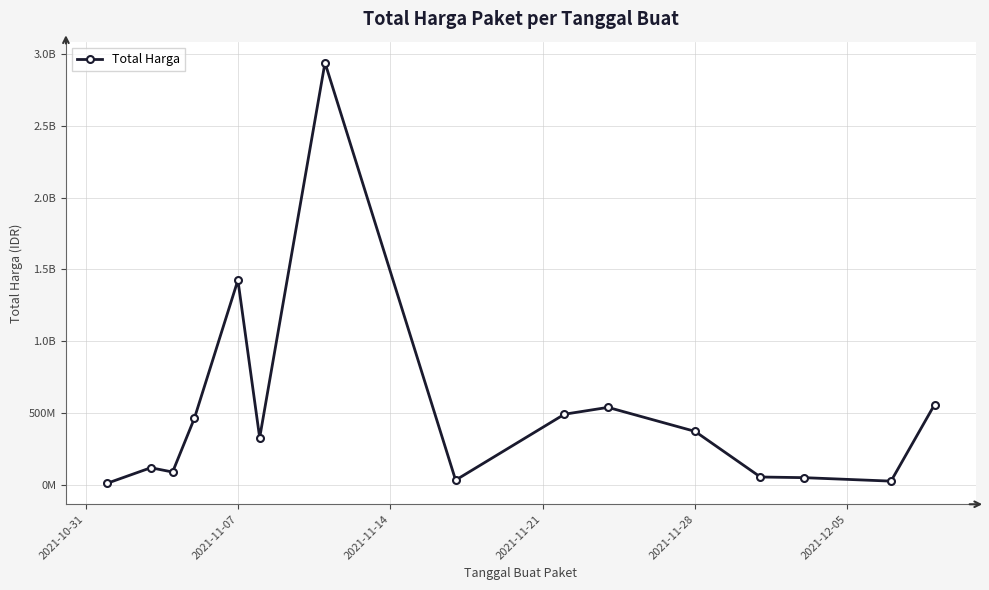

Reading left to right, what are all the values shown in this chart?

12787500	120613270	90672075	464002100	1425867900	329124000	2938963240	34292000	493000000	540634200	373404000	56152800	51601000	27412000	559971000